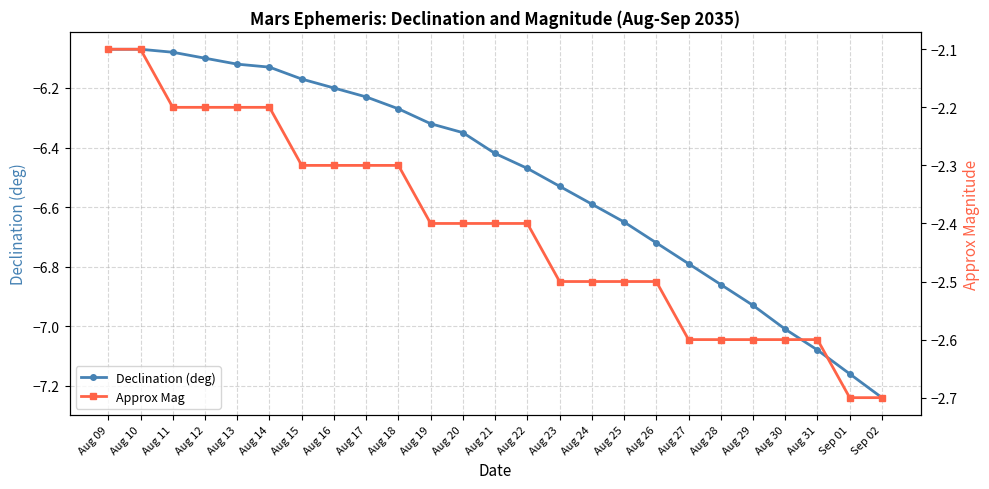

True or false: Approx Mag has a value of -2.1 at Aug 09.

True